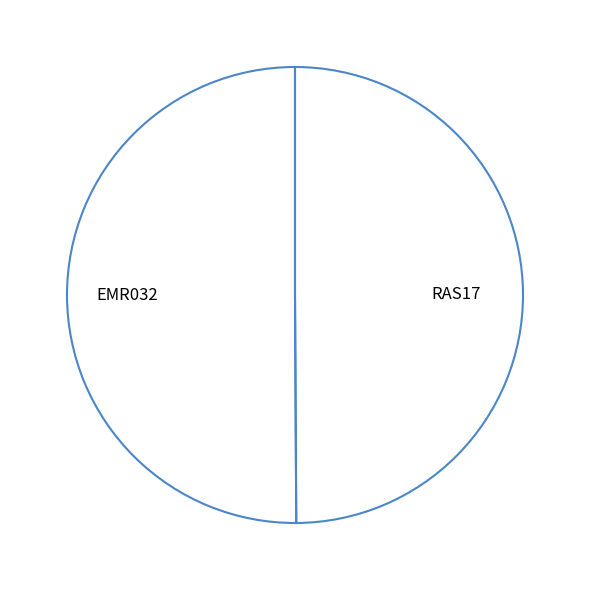

The RAS17 slice represents 44% of the pie. True or false?

False